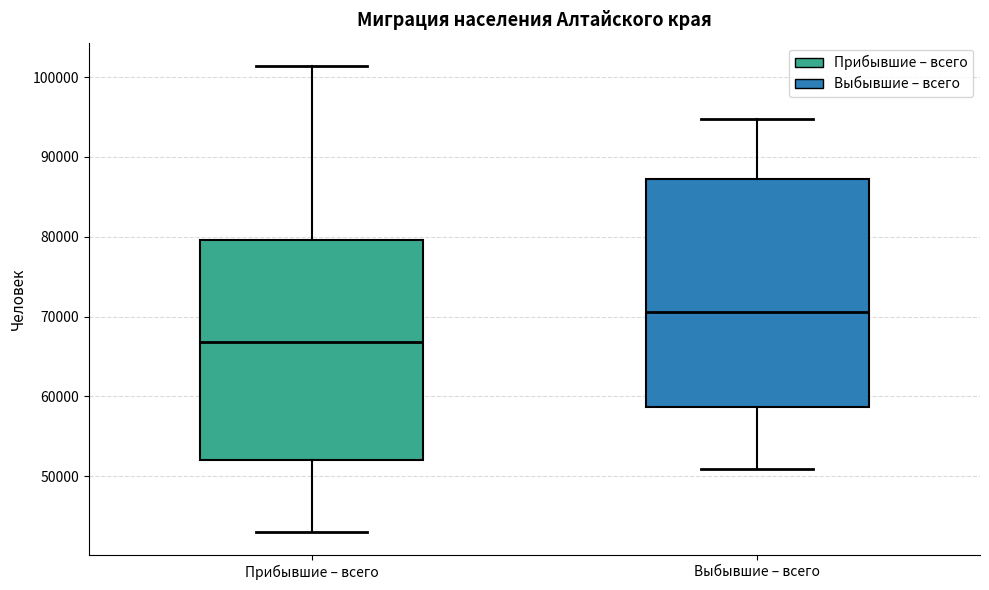

Reading left to right, read every box against the y-axis: the position of its median line, the range the box covers, and the ends of its whiskers. The values are not printed on the chart, so give them approximately, as read against the axis.

Прибывшие – всего: median 67000, box 52000 to 80000, whiskers 43000 to 101000
Выбывшие – всего: median 71000, box 59000 to 87000, whiskers 51000 to 95000